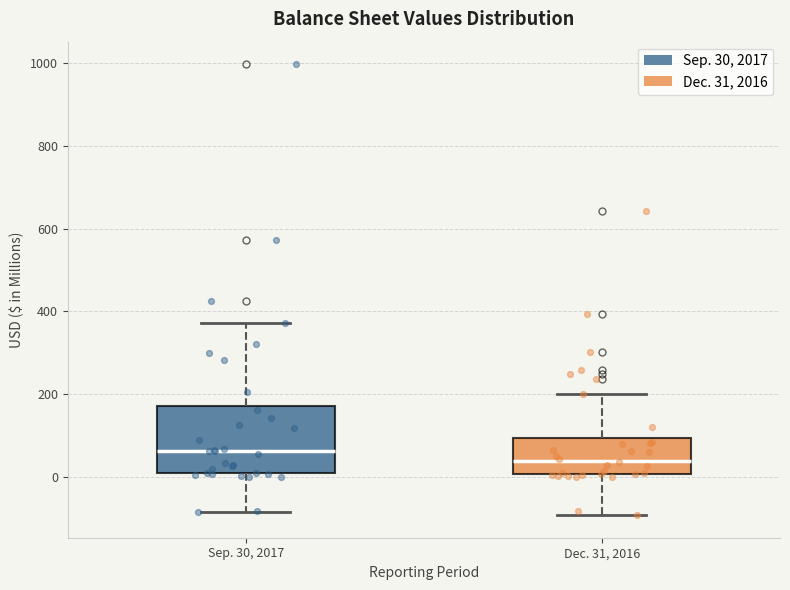

Reading left to right, transcribe this box plot: for each box, give where its median line is, the range the box spans, and where its two whiskers end, as read against the y-axis. The values are not printed on the chart, so give them approximately, as read against the axis.

Sep. 30, 2017: median 60, box 0 to 180, whiskers -80 to 380
Dec. 31, 2016: median 40, box 0 to 100, whiskers -100 to 200